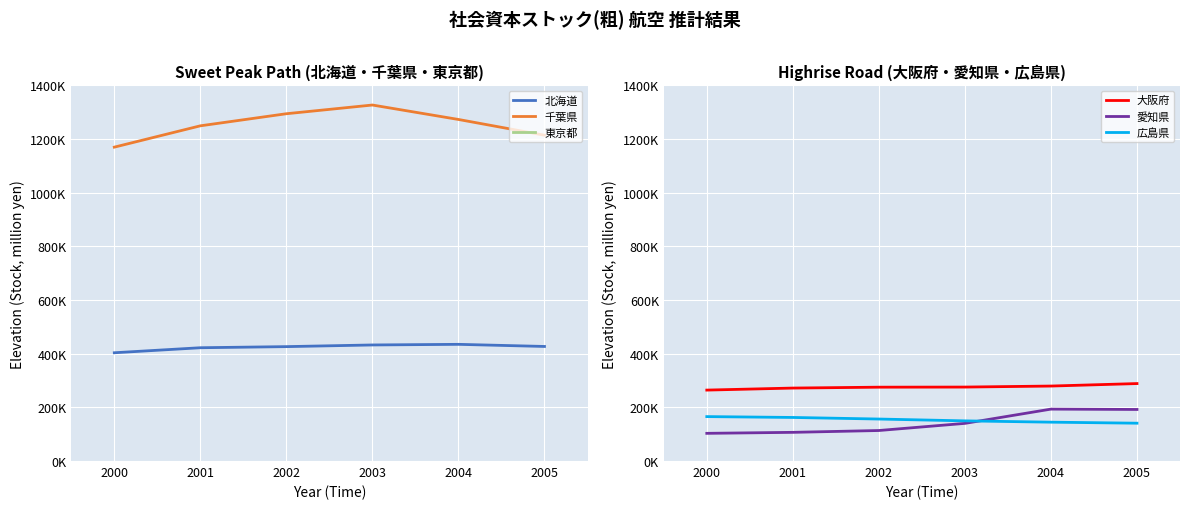

Rank the series by their maximum value, from highest to lowest.

東京都, 千葉県, 北海道, 大阪府, 愛知県, 広島県